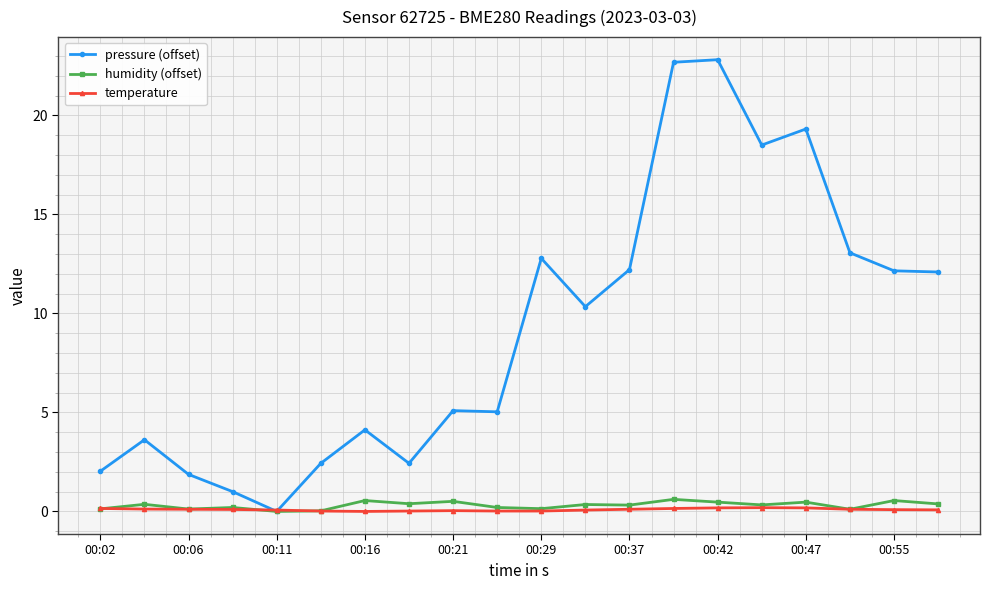

Which series has the widest spread of values?

pressure (offset)